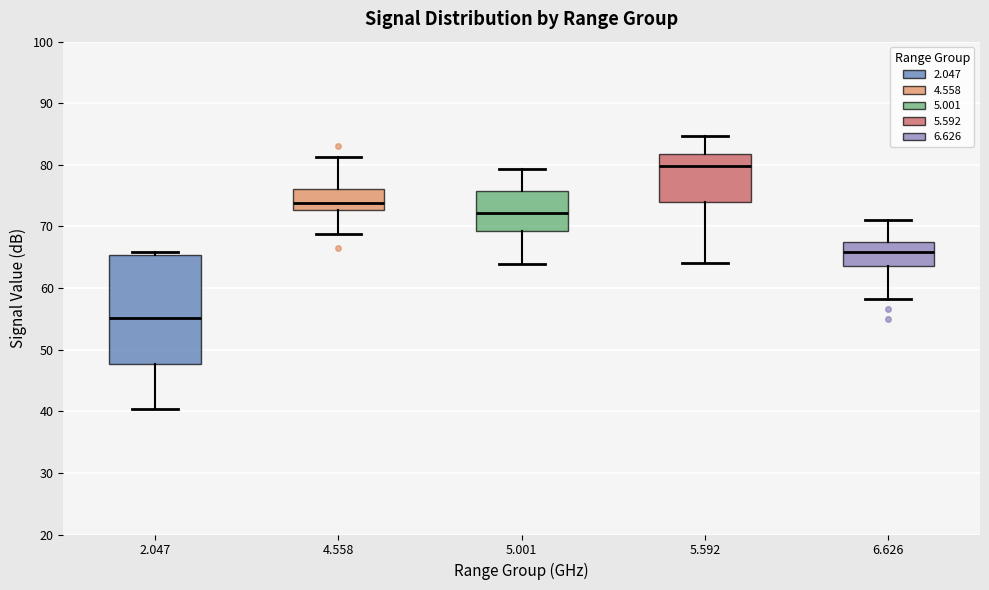

Where is the lower edge of the box at x = 5.001 on the y-axis? The values are not printed on the chart, so give them approximately, as read against the axis.

69